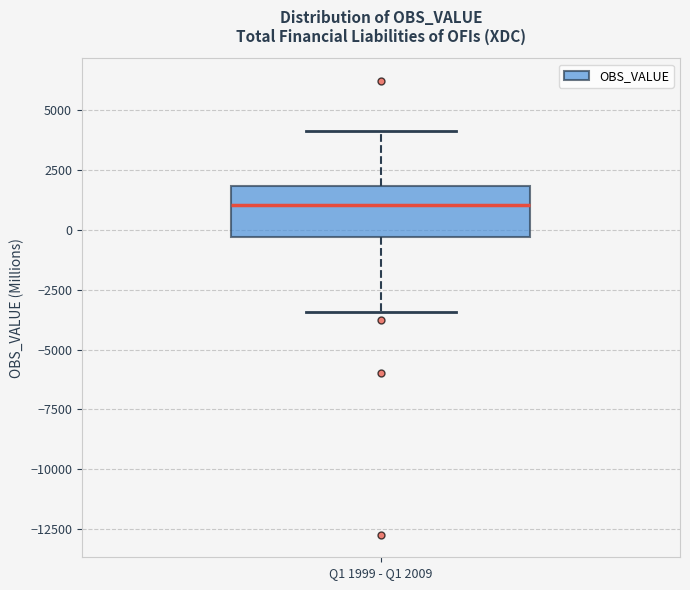

Transcribe this box plot: give where the median line is, the range the box spans, and where the two whiskers end, as read against the y-axis. The values are not printed on the chart, so give them approximately, as read against the axis.

median 1000, box -500 to 2000, whiskers -3500 to 4000